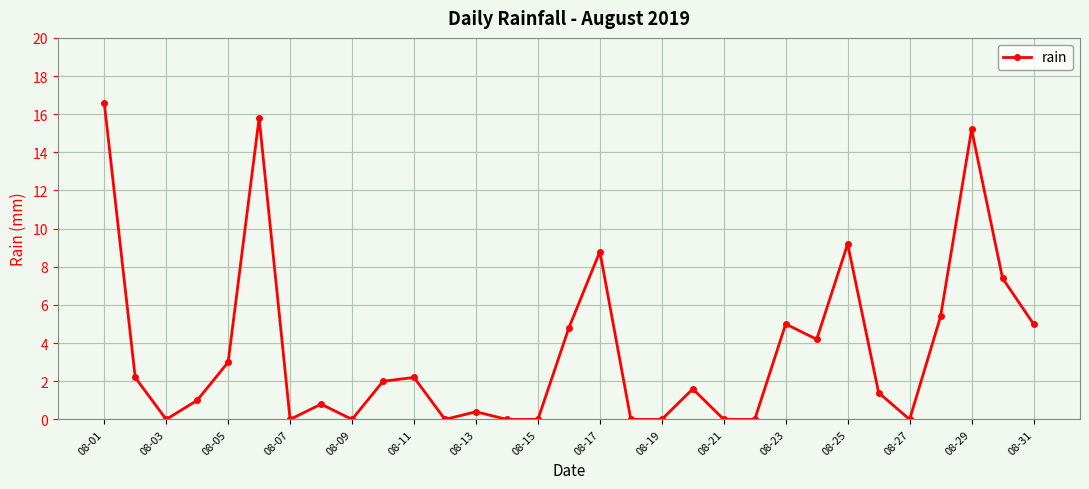

True or false: the data has more than 2 interior local peaks.

True